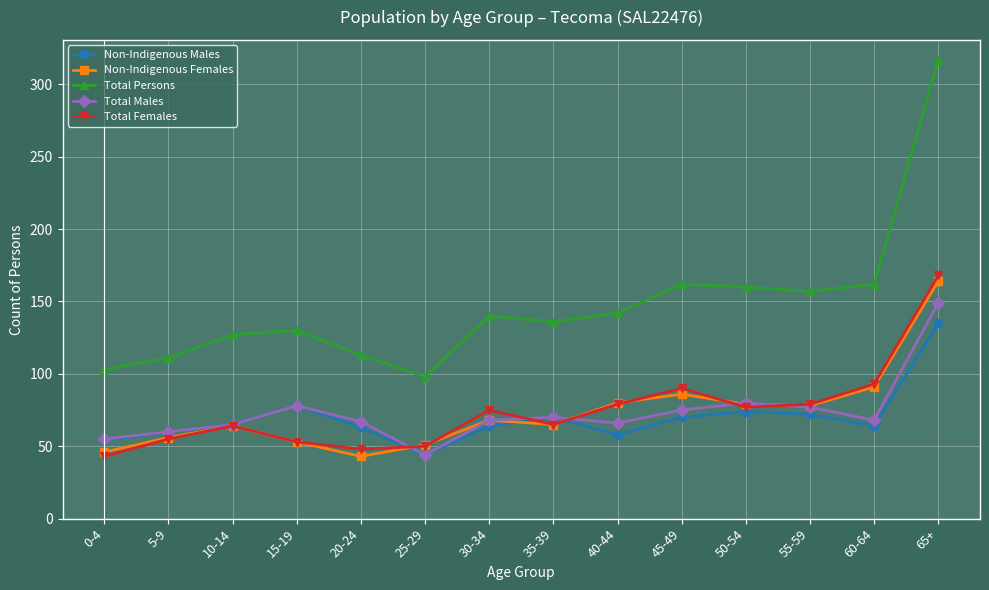

Does the chart display data point markers on the line(s)?

Yes